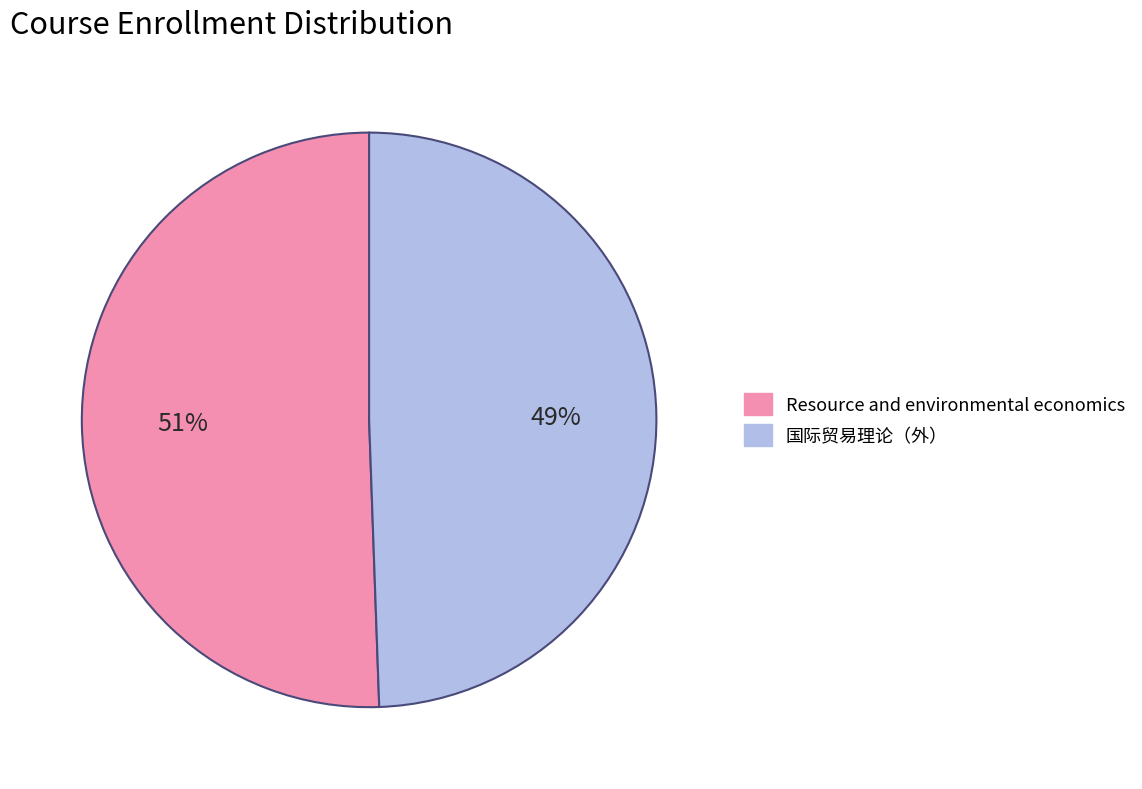

Which has a higher value, 国际贸易理论（外） or Resource and environmental economics?

Resource and environmental economics